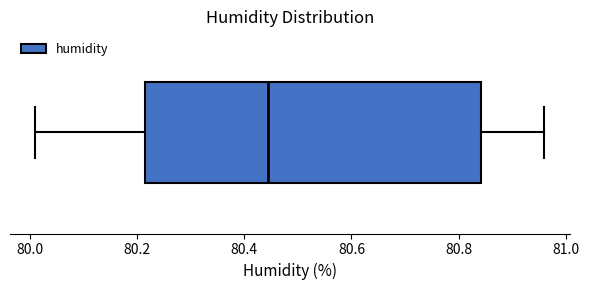

Where does the median line of the box sit on the x-axis? The values are not printed on the chart, so give them approximately, as read against the axis.

80.44